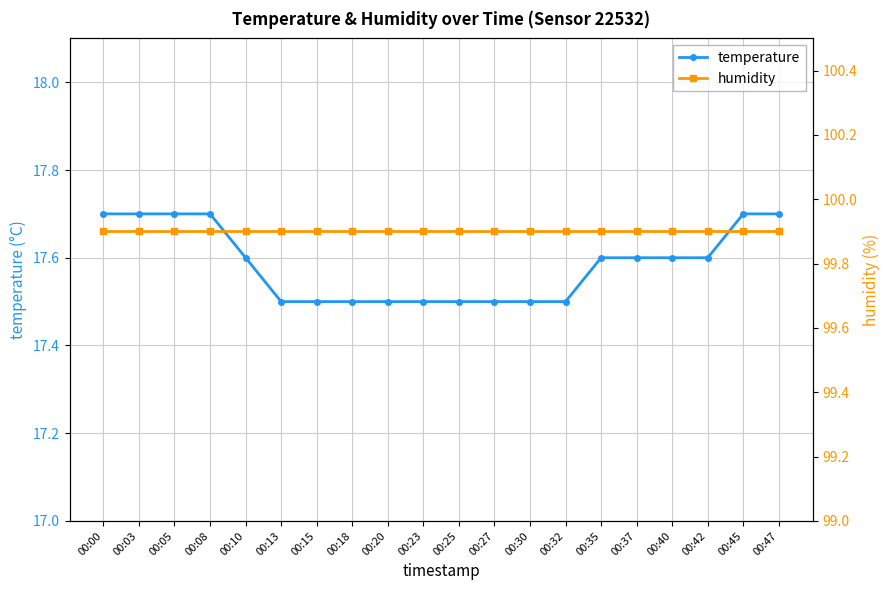

True or false: temperature and humidity intersect in this chart.

False